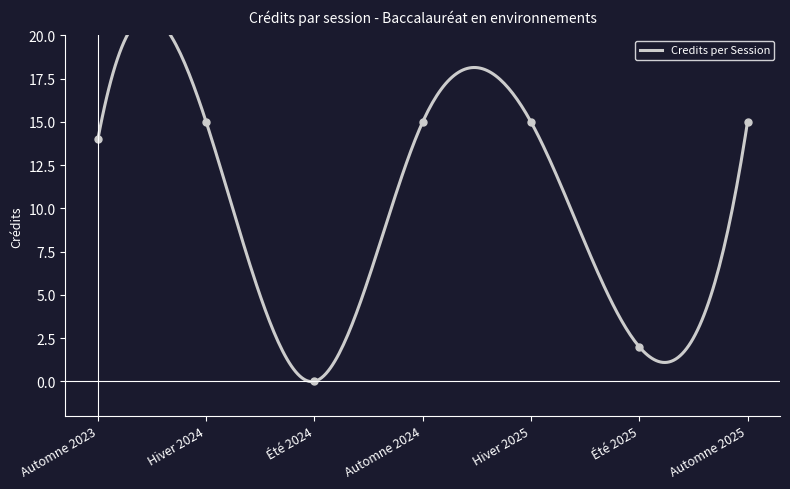

What is the value of the 2nd point from the left?

15